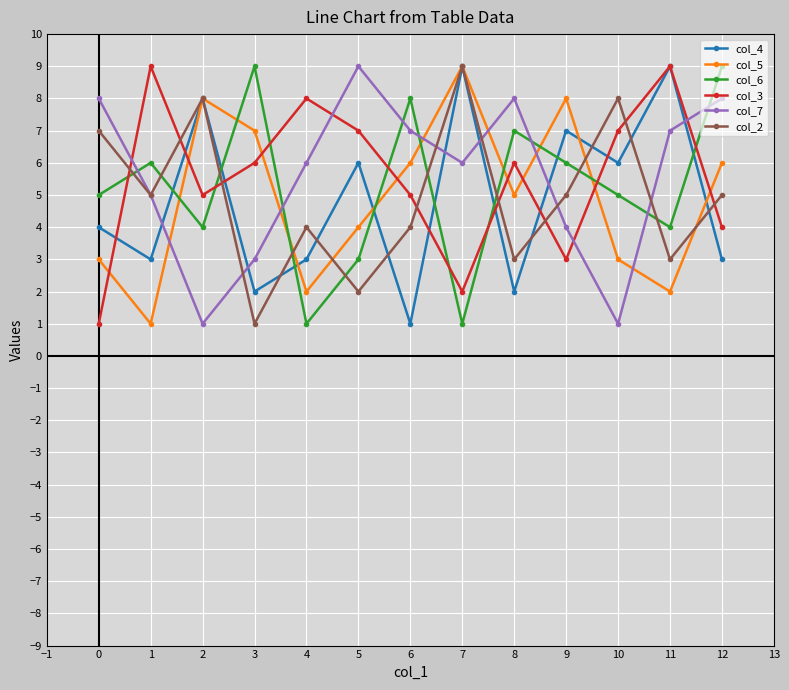

The col_4 series shows 9 at 10. True or false?

False